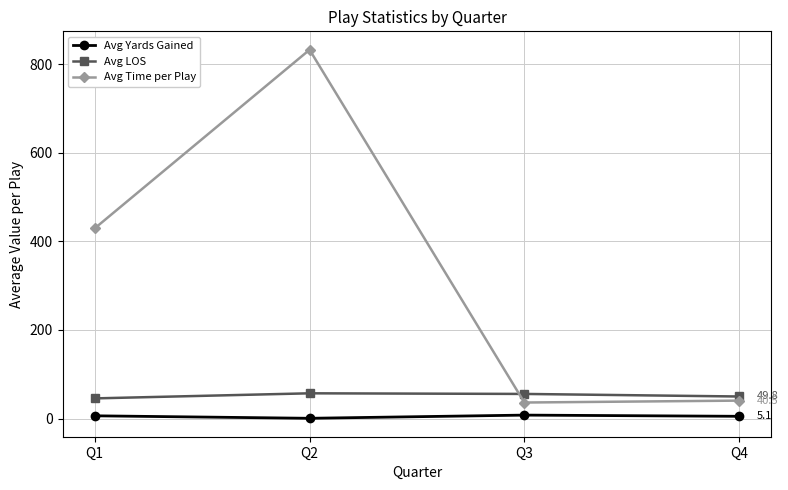

The value of Avg LOS at Q2 is 21.9. True or false?

False